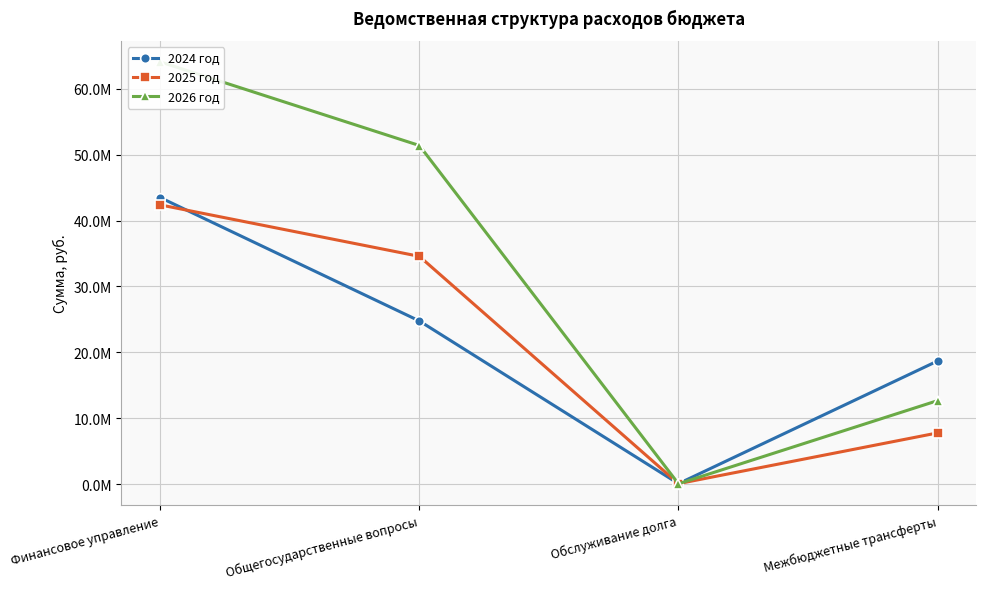

How many data points in 2025 год are less than 34563594?

2